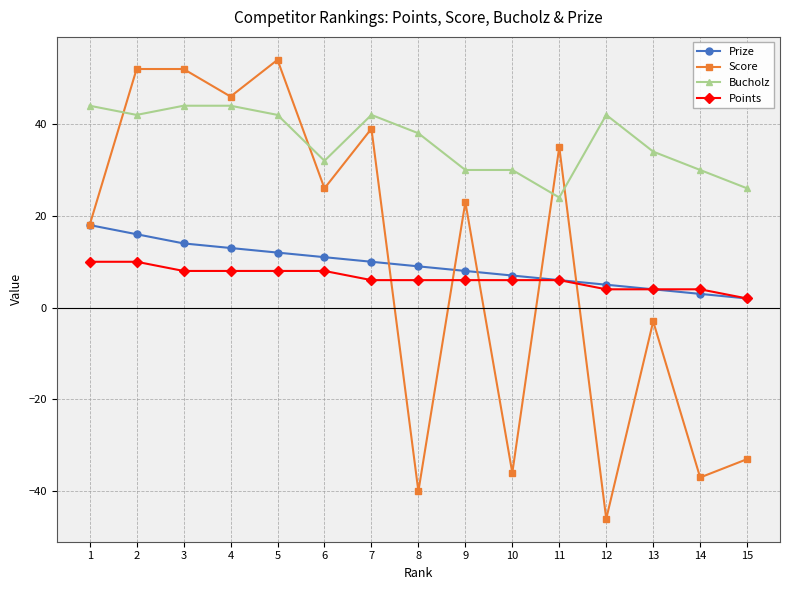

Reading left to right, what are all the values shown in this chart?

Prize: 18	16	14	13	12	11	10	9	8	7	6	5	4	3	2
Score: 18	52	52	46	54	26	39	-40	23	-36	35	-46	-3	-37	-33
Bucholz: 44	42	44	44	42	32	42	38	30	30	24	42	34	30	26
Points: 10	10	8	8	8	8	6	6	6	6	6	4	4	4	2